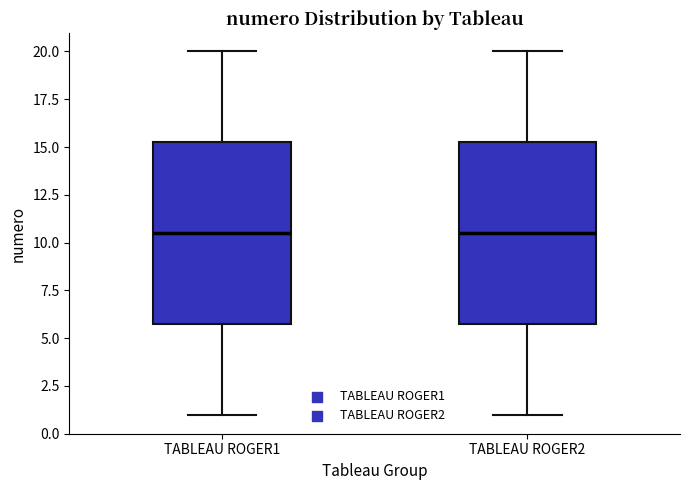

Where does the upper whisker of the box for TABLEAU ROGER2 end on the y-axis? The values are not printed on the chart, so give them approximately, as read against the axis.

20.0